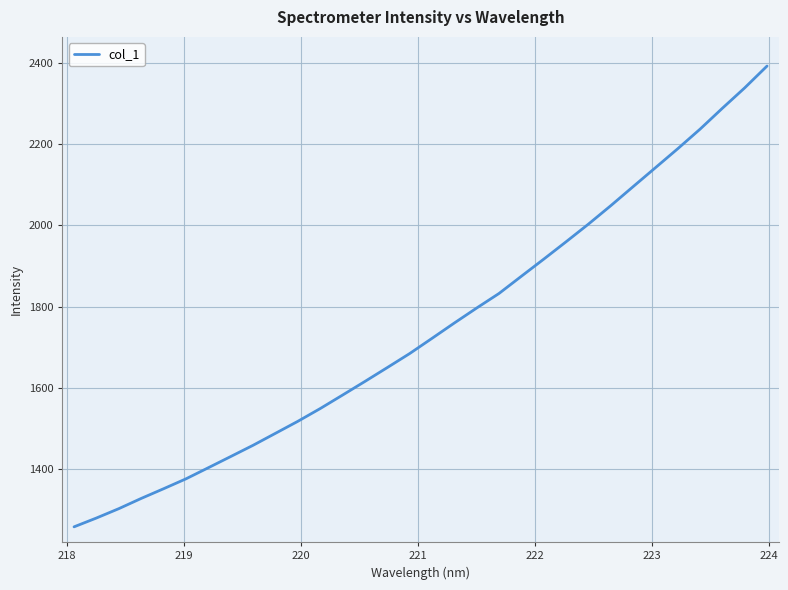

What is the greatest value displayed?

2392.4